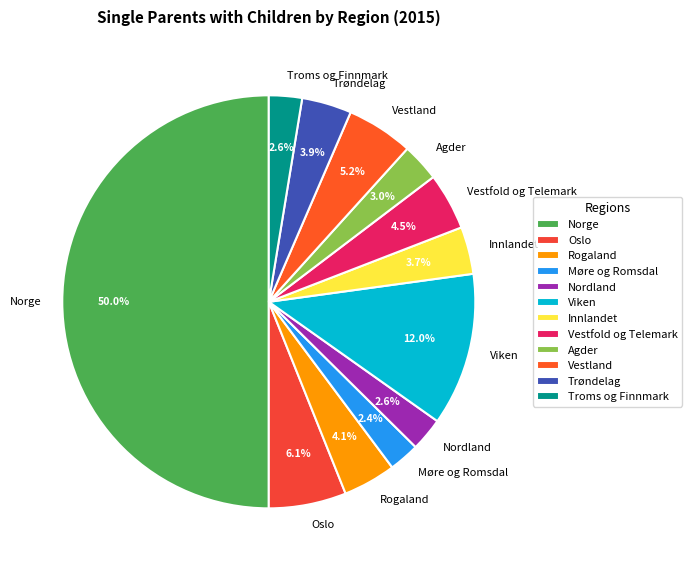

What portion of the pie excludes Innlandet?

96.3%